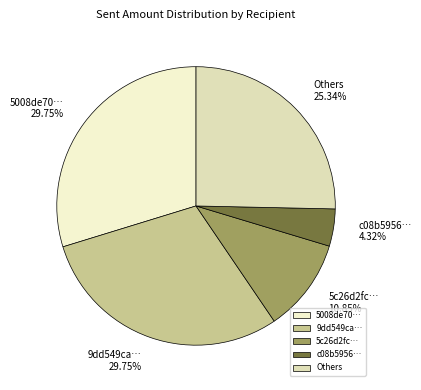

Which slice is the smallest?

c08b5956…